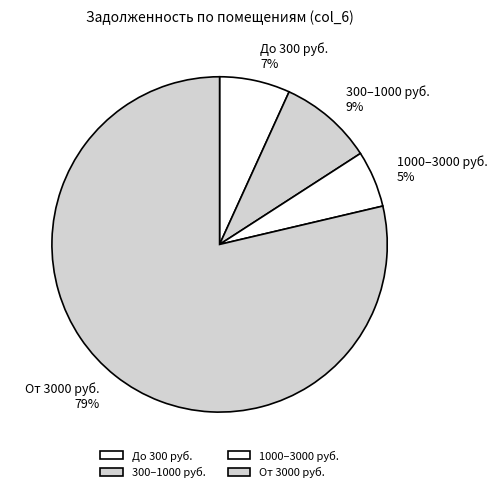

Which category has the smallest portion of the pie?

1000–3000 руб.